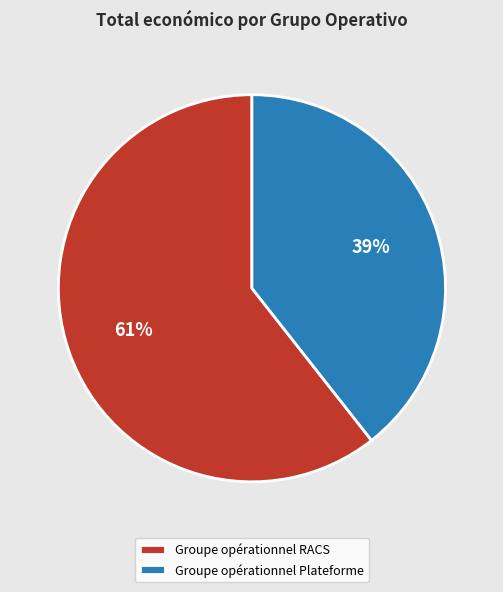

What percentage is the Groupe opérationnel RACS slice, to the nearest percent?

61%